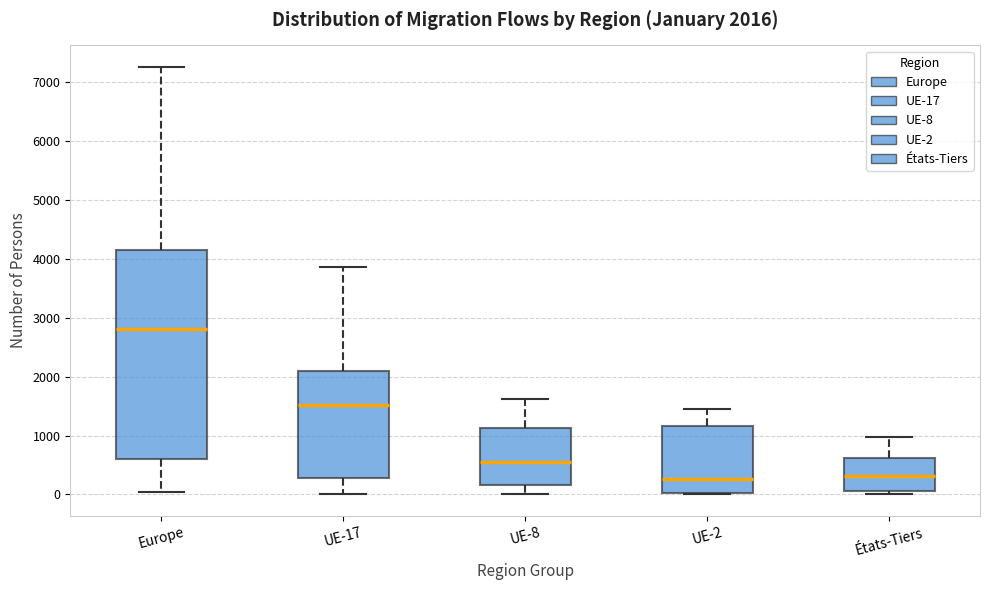

Comparing the boxes themselves (not the whiskers), which one is the tallest?

Europe